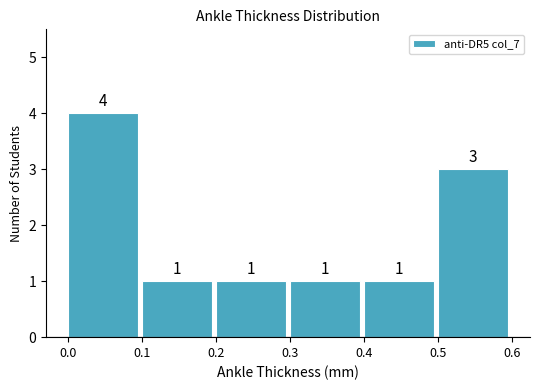

How tall is the bar that spans 0.2 to 0.3 on the x-axis?

1